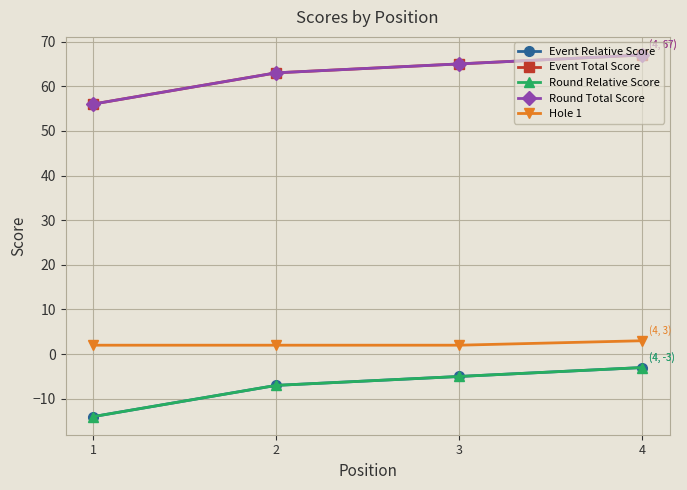

What is the value of the Round Relative Score point at the 2nd from the left?

-7